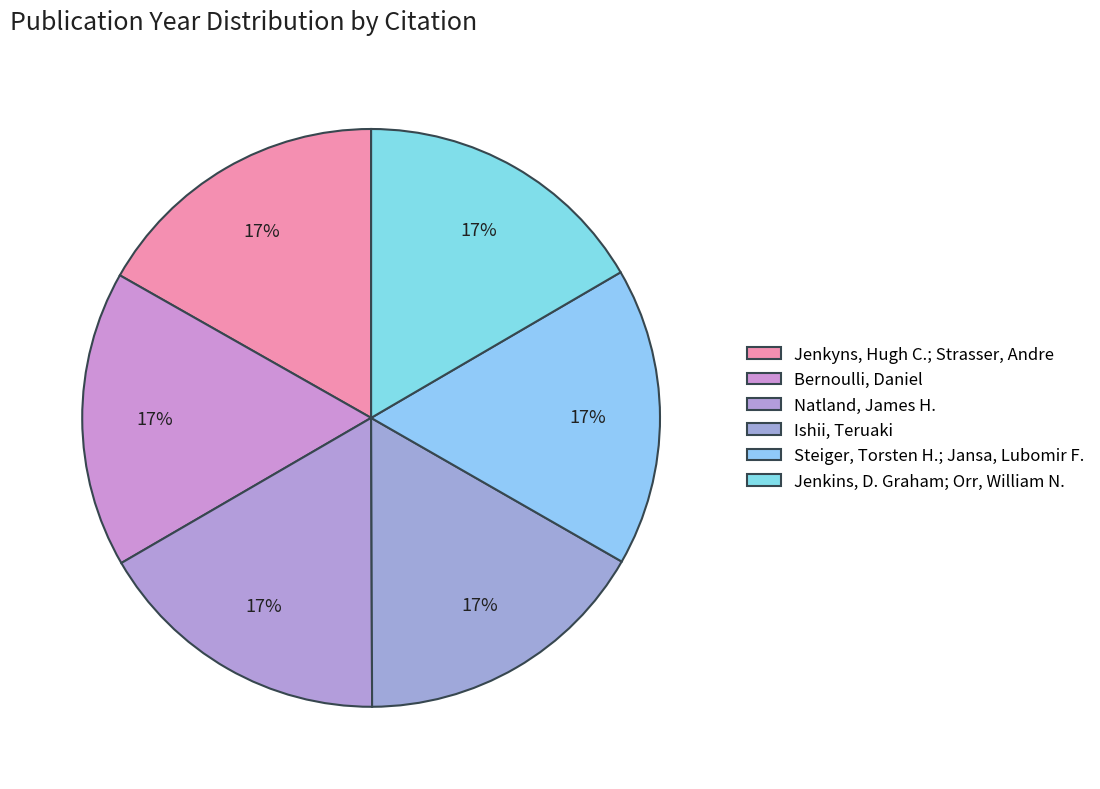

How many slices are in this pie chart?

6